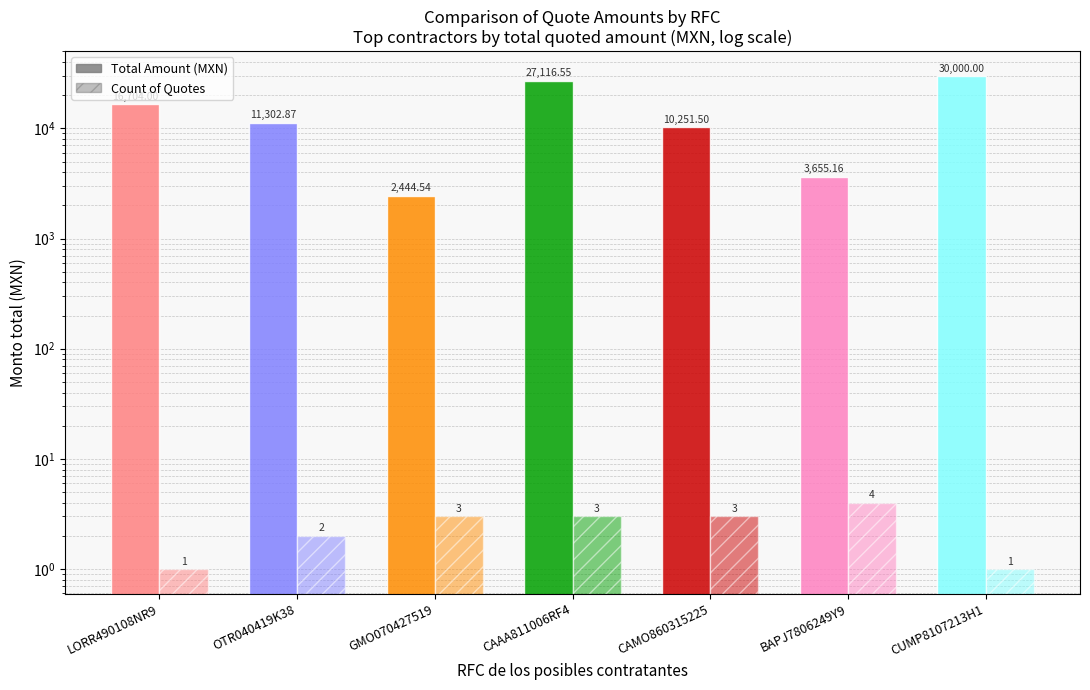

What position from the left is CAAA811006RF4?

4